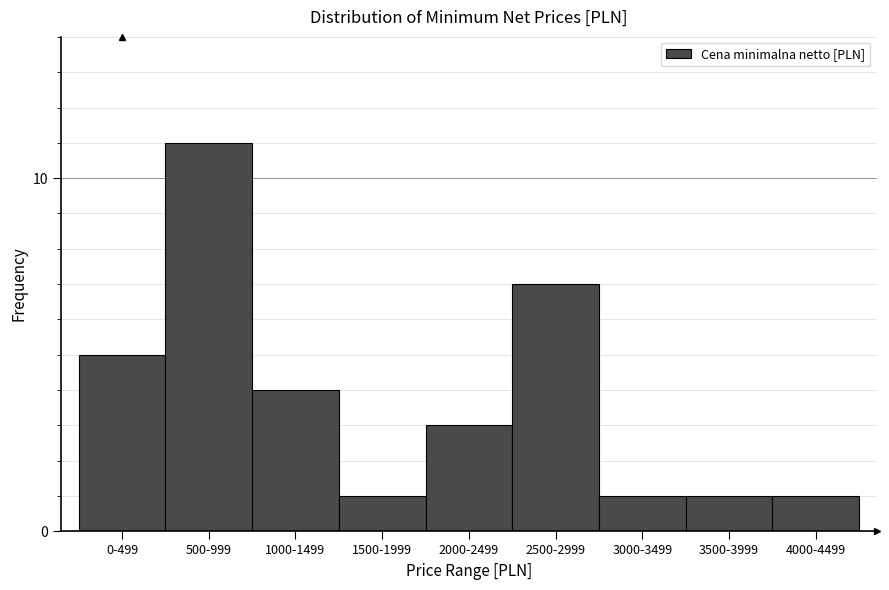

Reading right to left, transcribe all the data shown in this chart.

4000-4499=1	3500-3999=1	3000-3499=1	2500-2999=7	2000-2499=3	1500-1999=1	1000-1499=4	500-999=11	0-499=5